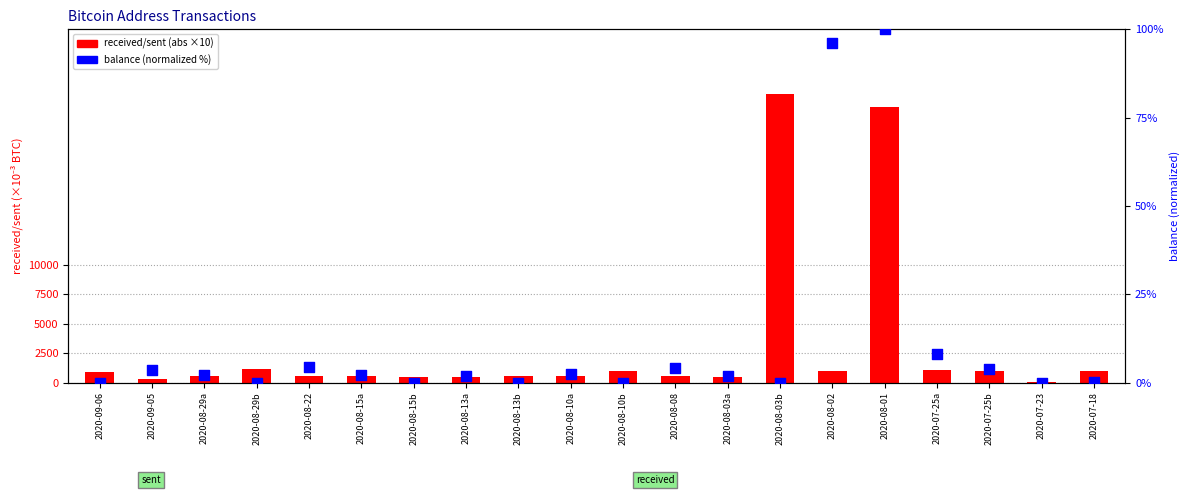

Which series reaches the maximum Y coordinate?

balance (normalized %)